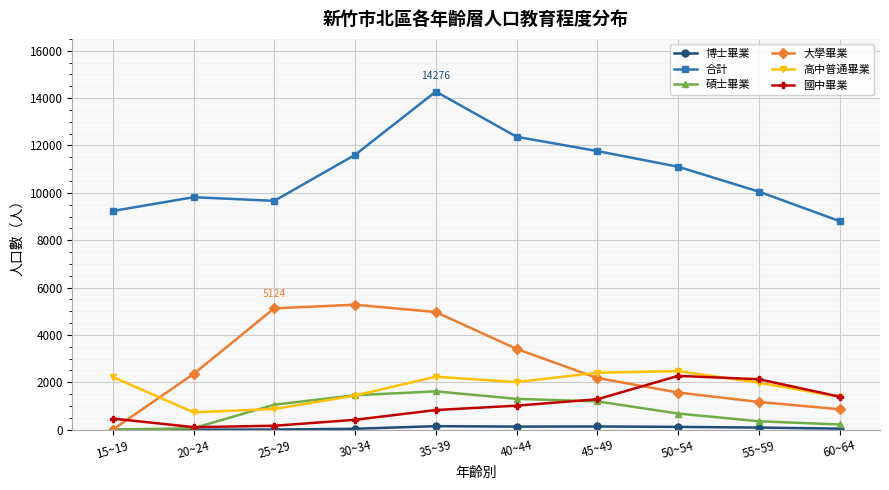

What is the difference between the 高中普通畢業 values at 55~59 and 60~64?

599